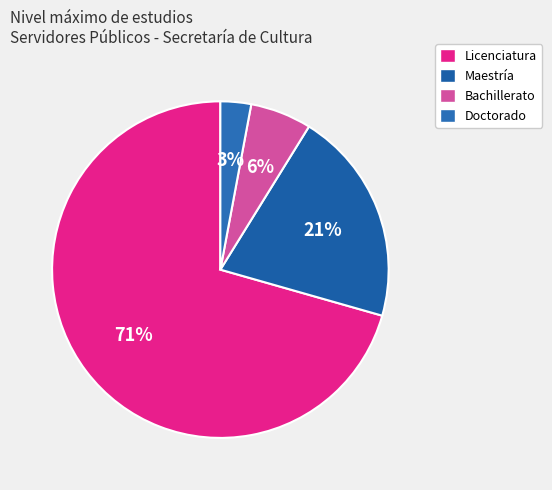

The Doctorado slice represents 12% of the pie. True or false?

False